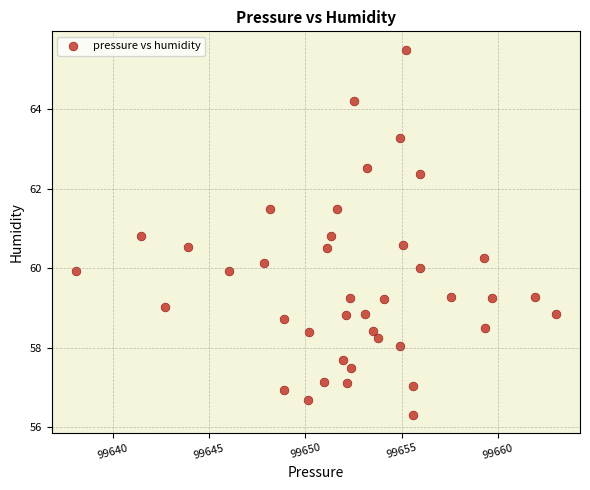

What is the range of Y values (max minus min)?

9.2